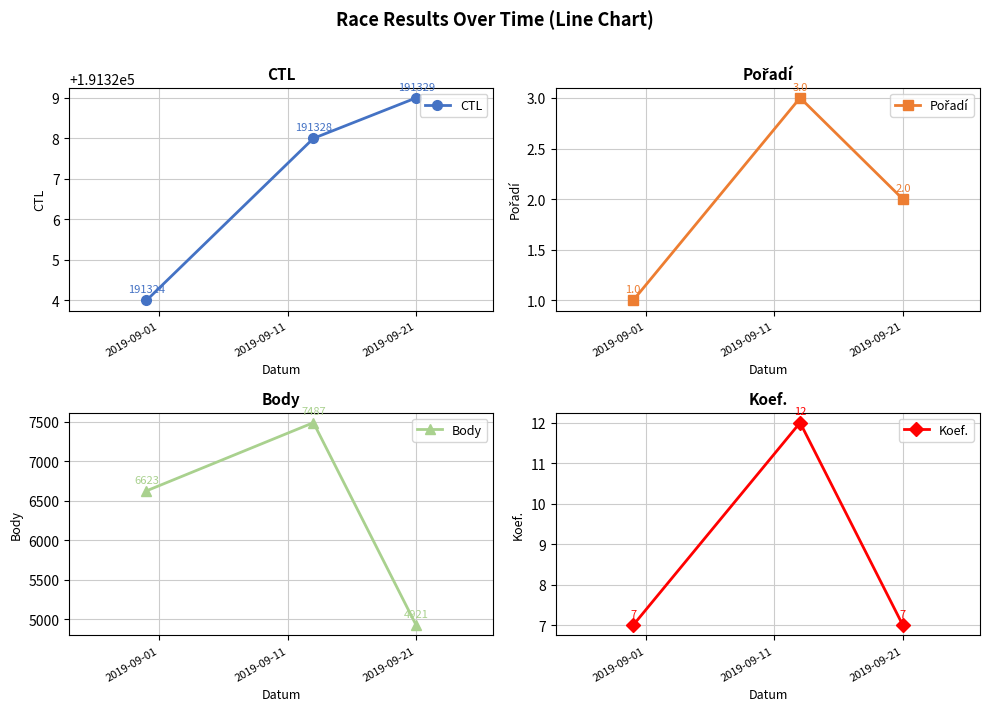

True or false: CTL has a value of 290908 at 2019-09-21.

False